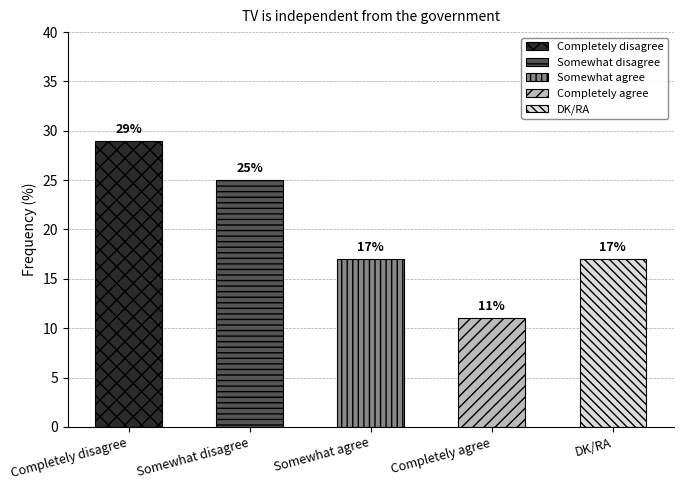

What is the smallest value displayed?

11